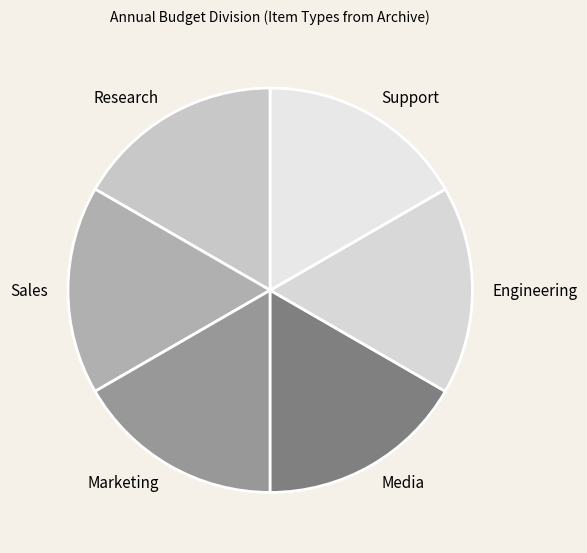

How many segments does this pie chart have?

6